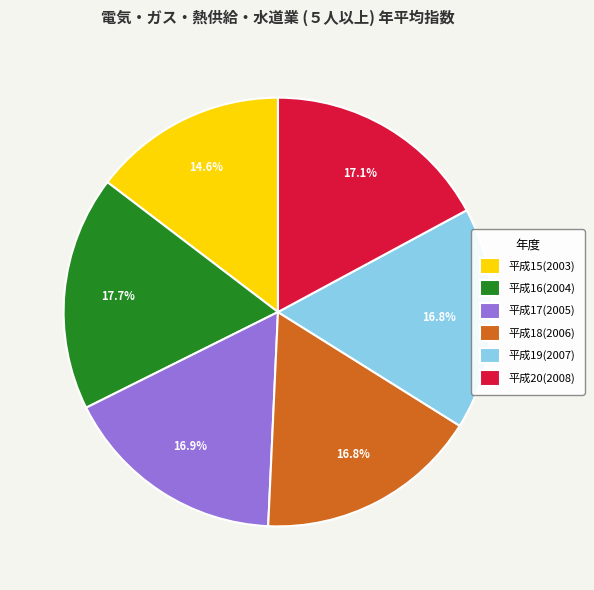

Does any single category account for the majority?

No